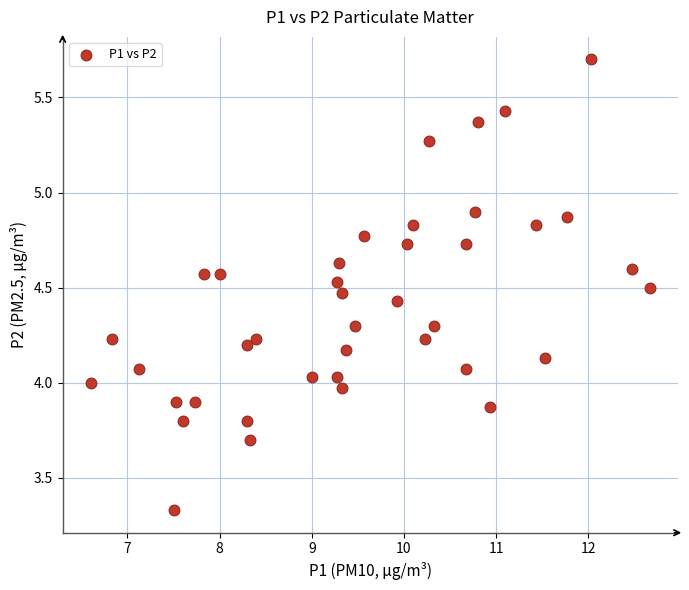

What is the range of X values (max minus min)?

6.1